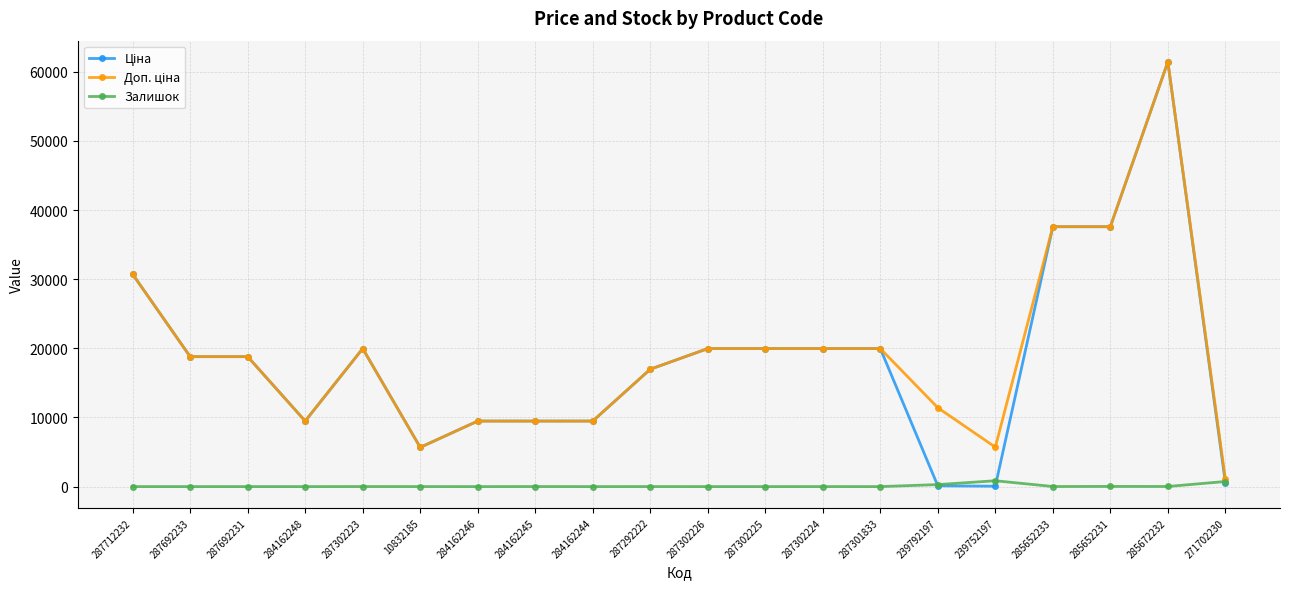

At which category is the sum across all series the highest?

285672232